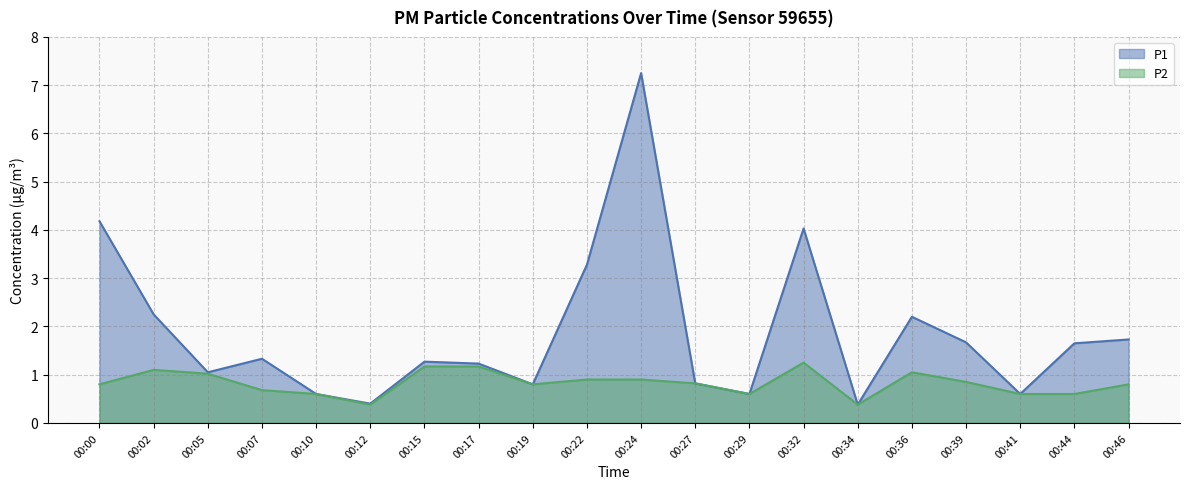

What is the minimum value for P1?

0.4